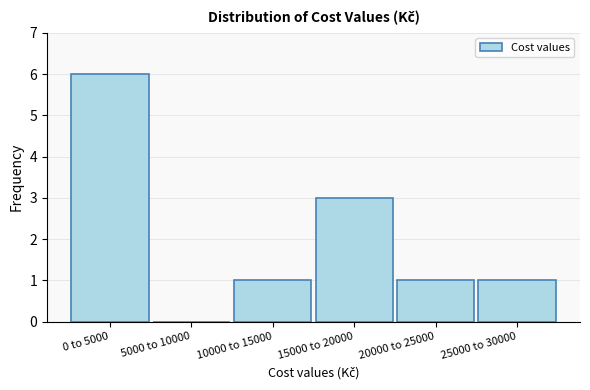

Reading left to right, transcribe all the data shown in this chart.

0 to 5000=6	5000 to 10000=0	10000 to 15000=1	15000 to 20000=3	20000 to 25000=1	25000 to 30000=1